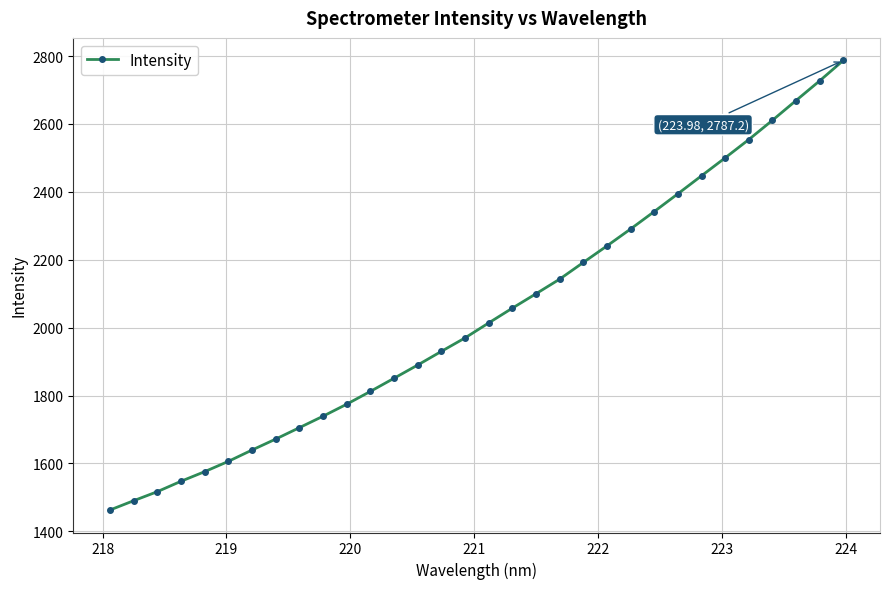

What is the value of the 30th point from the left?

2669.0